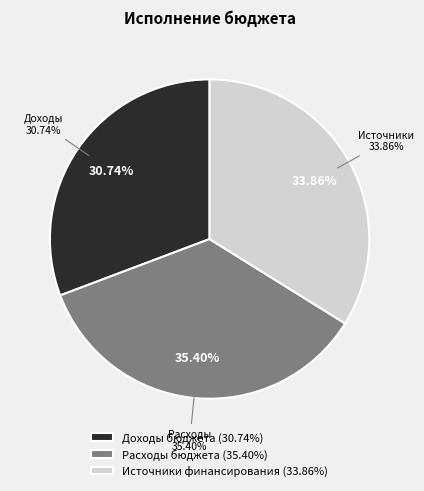

What percentage is NOT represented by 1. Доходы бюджета, всего?

69.3%